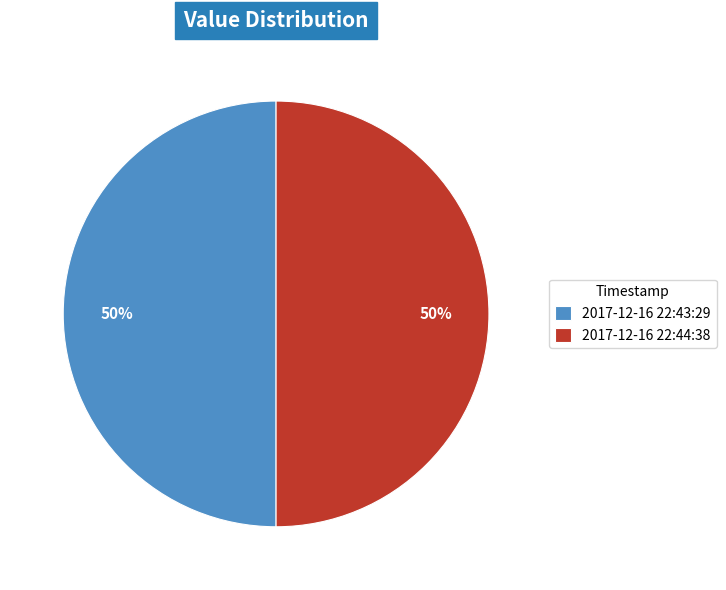

True or false: 2017-12-16 22:44:38 accounts for 50% of the total.

True